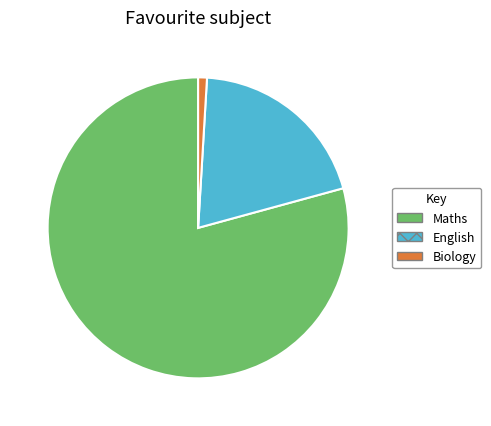

Between Biology and English, which is larger?

English